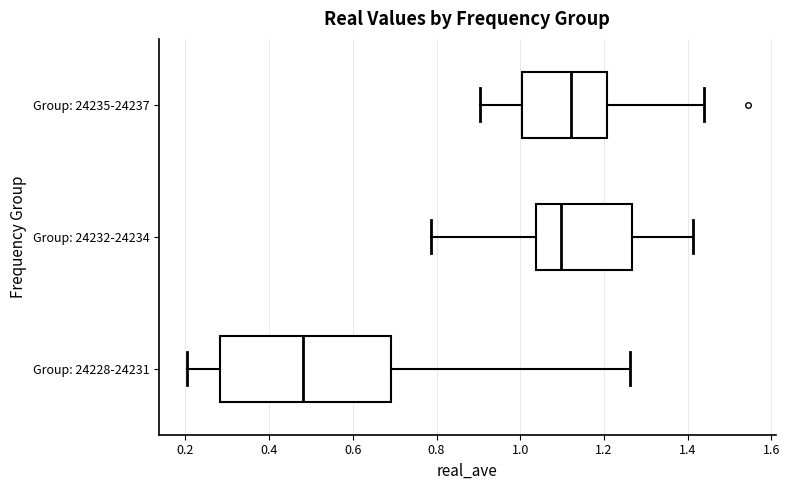

Reading bottom to top, transcribe this box plot: for each box, give where its median line is, the range the box spans, and where its two whiskers end, as read against the x-axis. The values are not printed on the chart, so give them approximately, as read against the axis.

Group: 24228-24231: median 0.48, box 0.28 to 0.70, whiskers 0.20 to 1.26
Group: 24232-24234: median 1.10, box 1.04 to 1.26, whiskers 0.78 to 1.42
Group: 24235-24237: median 1.12, box 1.00 to 1.20, whiskers 0.90 to 1.44